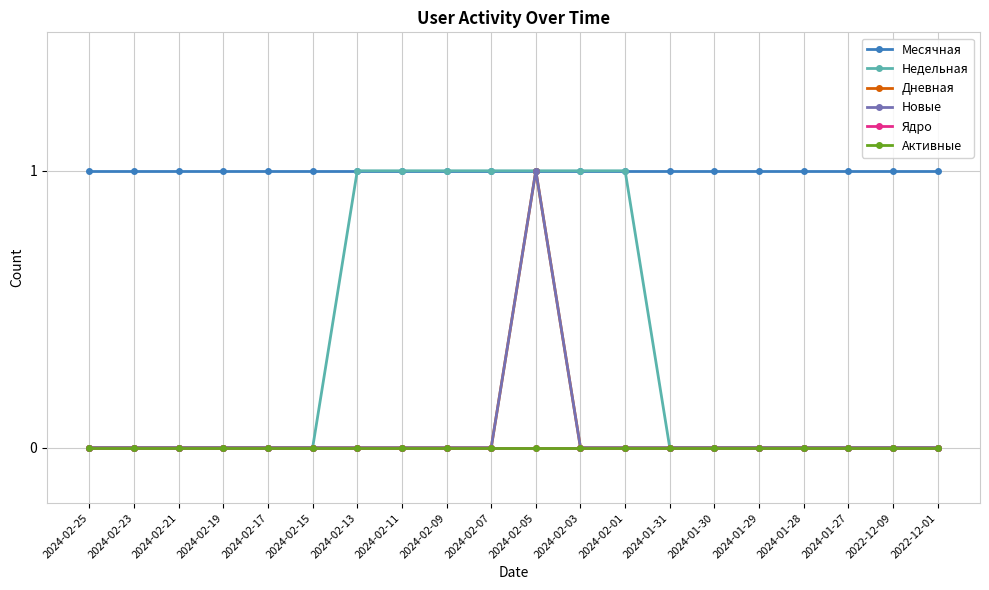

Is this an area chart (filled region under the line)?

No